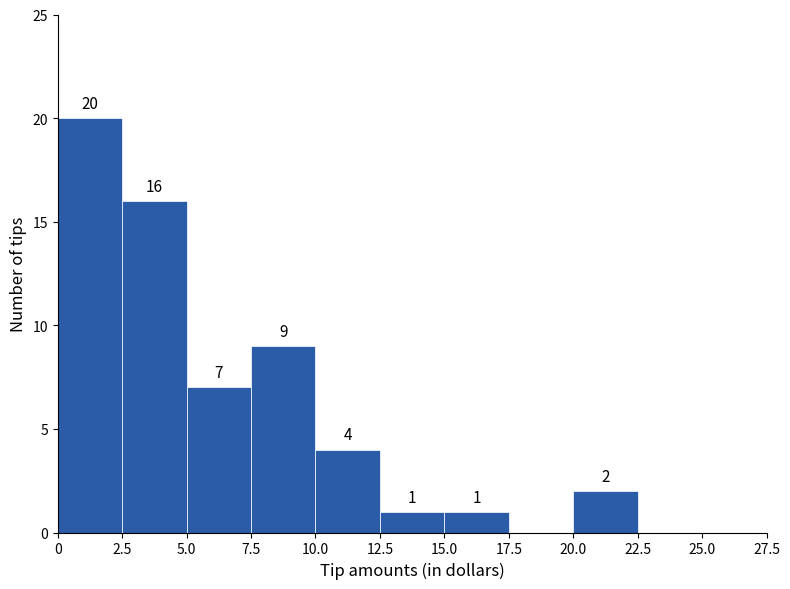

Which range on the x-axis has the tallest bar?

0 to 2.5